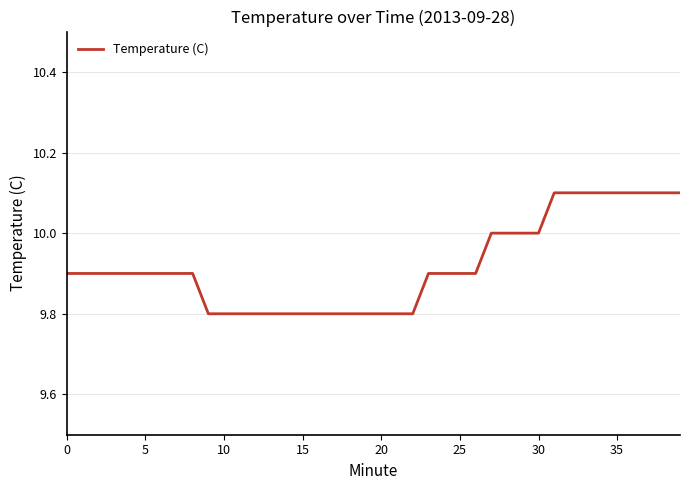

What is the difference between the maximum and minimum values?

0.3